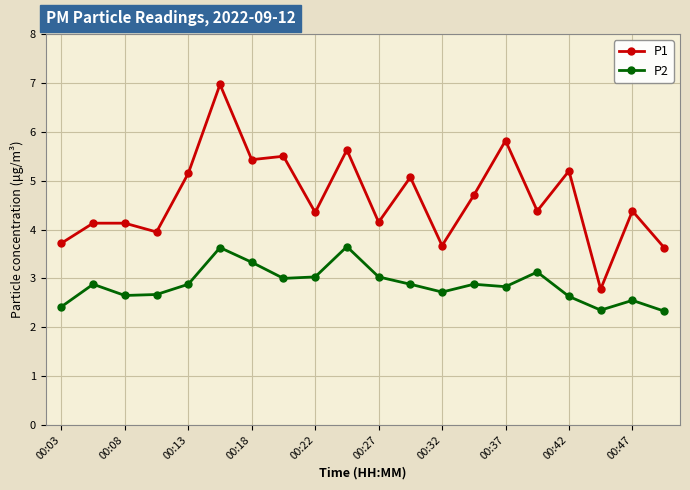

Which series has the widest spread of values?

P1